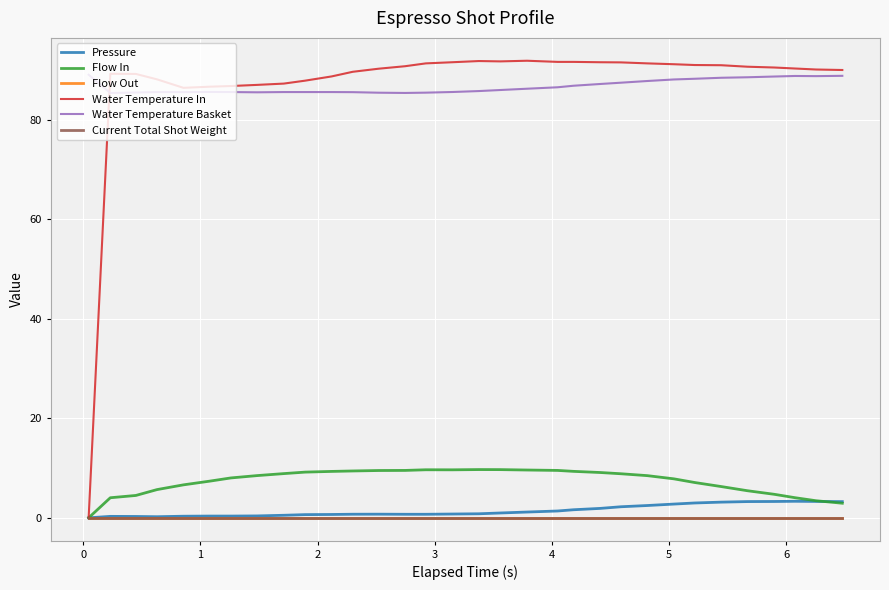

True or false: Current Total Shot Weight and Water Temperature In intersect in this chart.

False